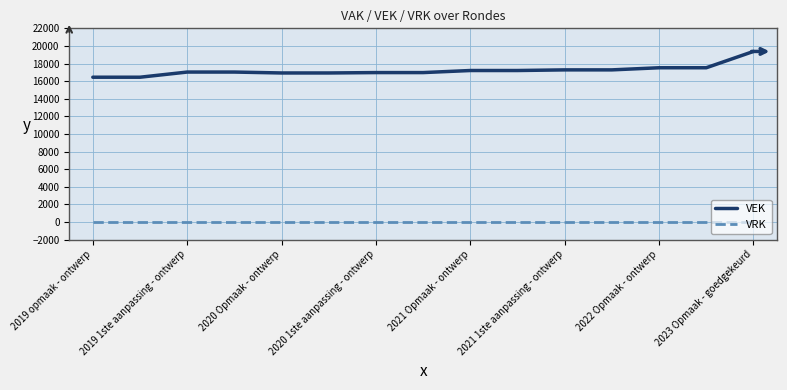

How many lines are shown in the chart?

2